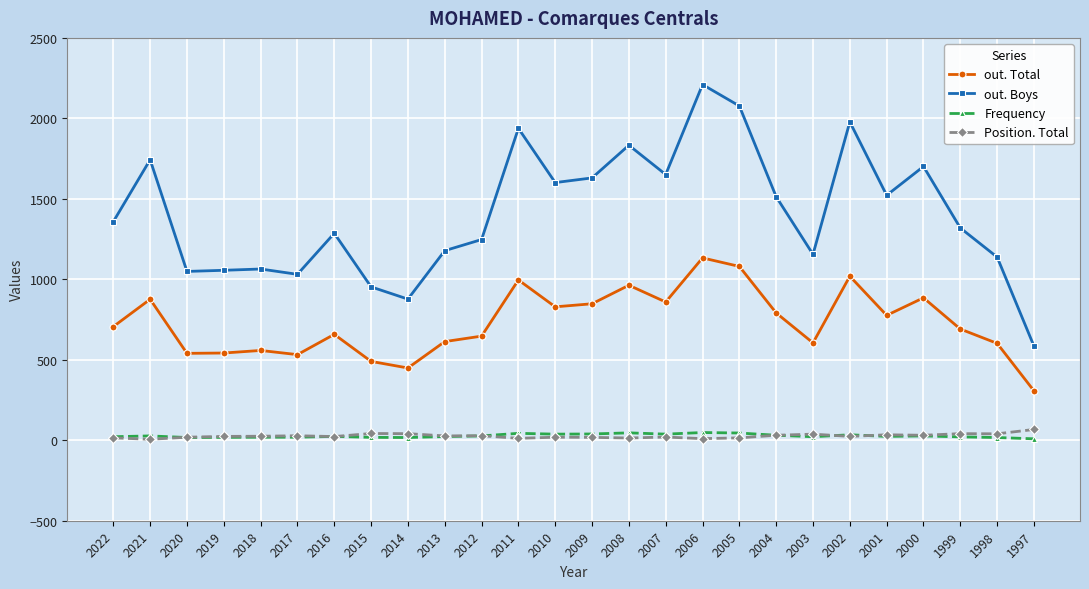

What is the lowest value of the out. Total series?

307